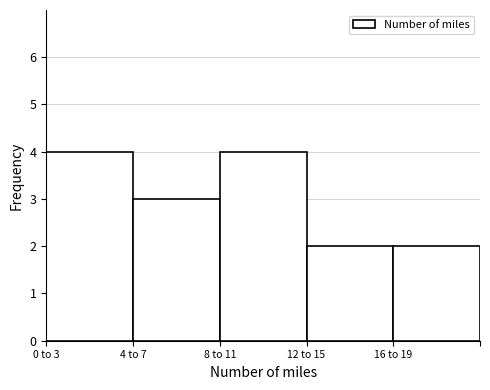

Reading left to right, transcribe all the data shown in this chart.

4	3	4	2	2